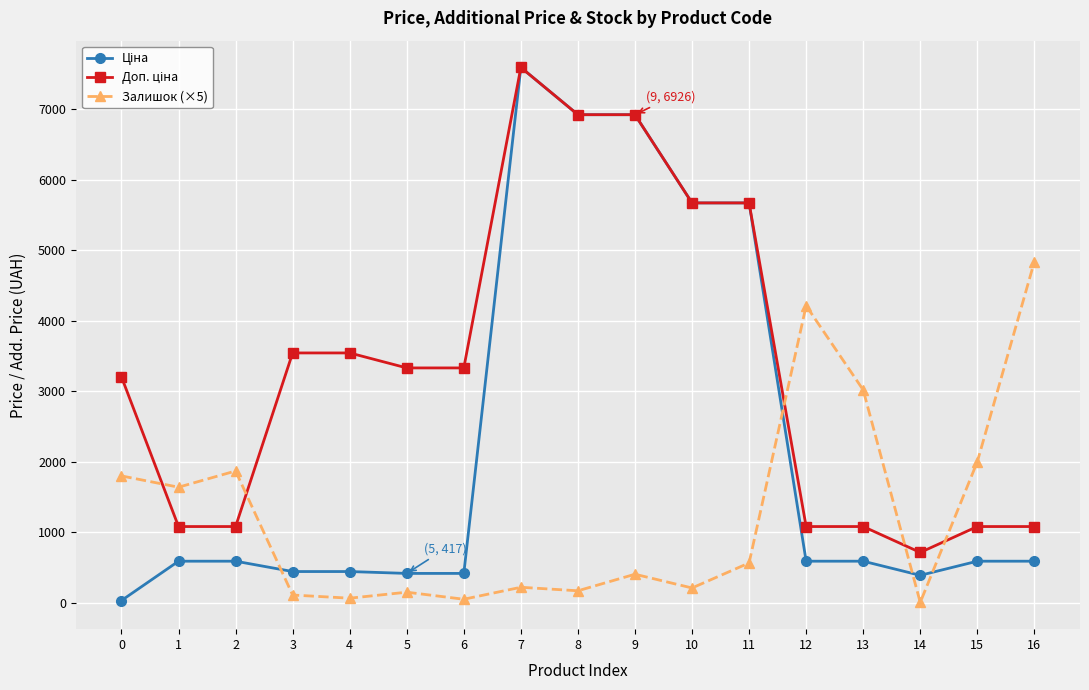

At which category is the sum across all series the highest?

7